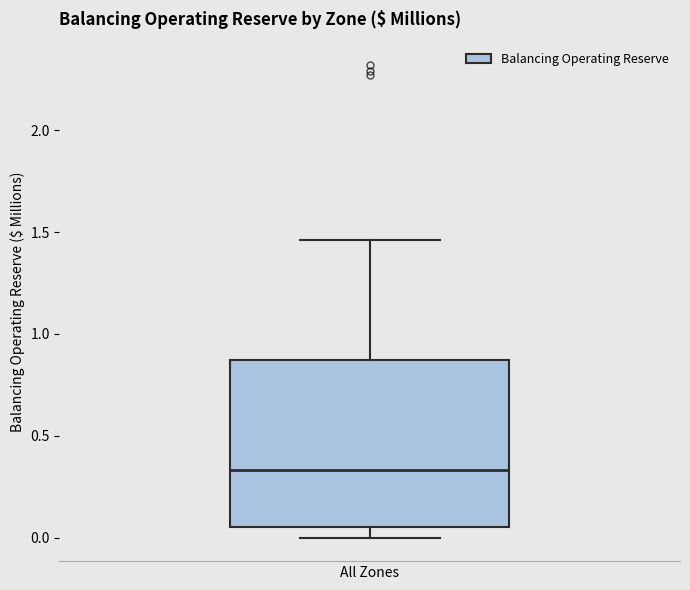

Read this box plot against the y-axis: the position of the median line, the range covered by the box, and the ends of both whiskers. The values are not printed on the chart, so give them approximately, as read against the axis.

median 0.35, box 0.05 to 0.85, whiskers 0.00 to 1.45